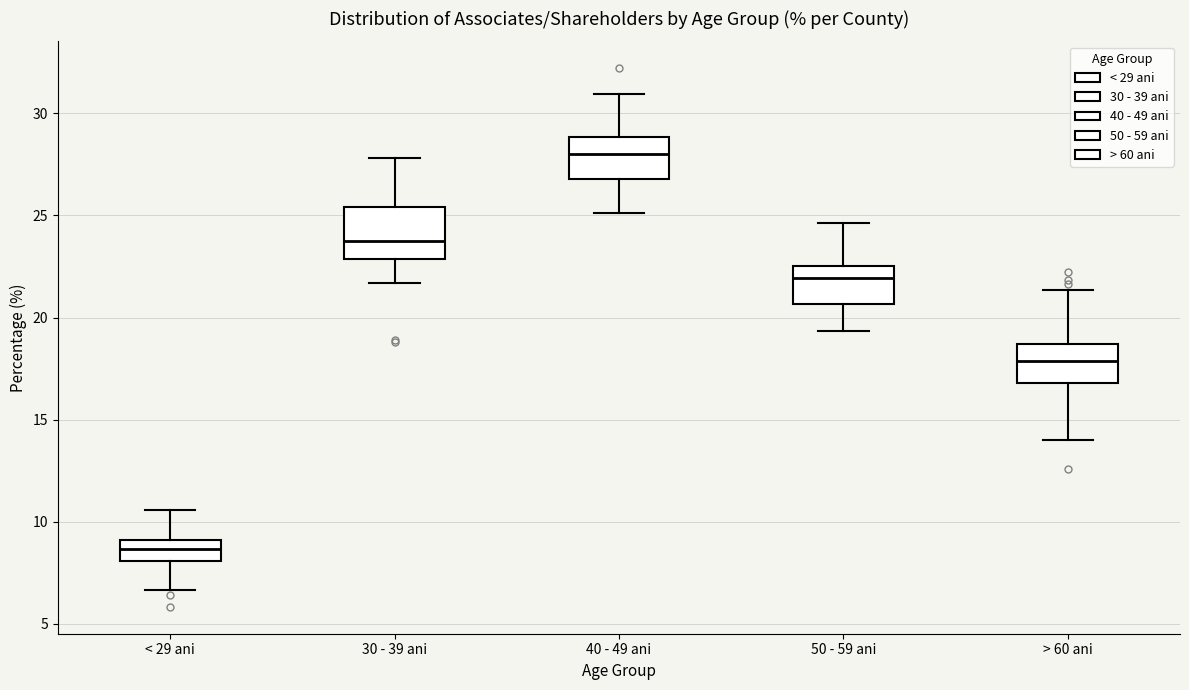

Where does the upper whisker of the box for 30 - 39 ani end on the y-axis? The values are not printed on the chart, so give them approximately, as read against the axis.

28.0